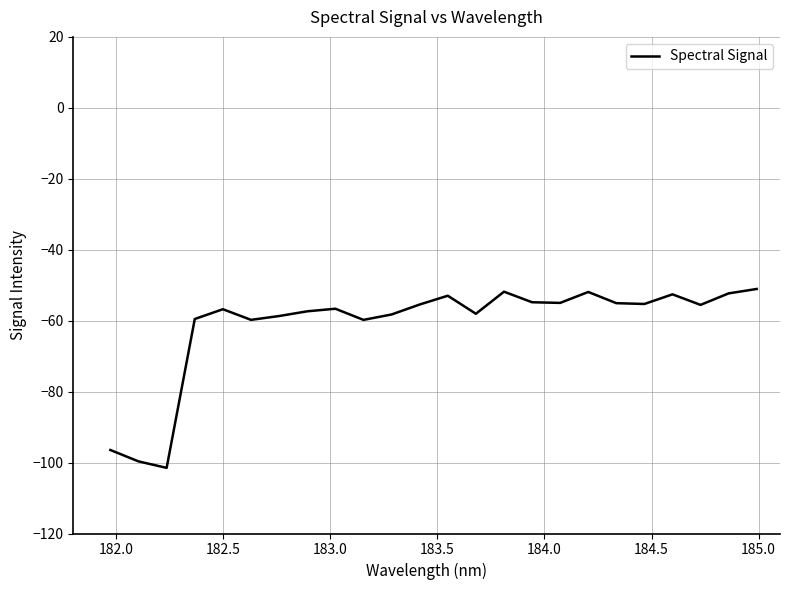

What is the maximum value shown in the chart?

-51.1